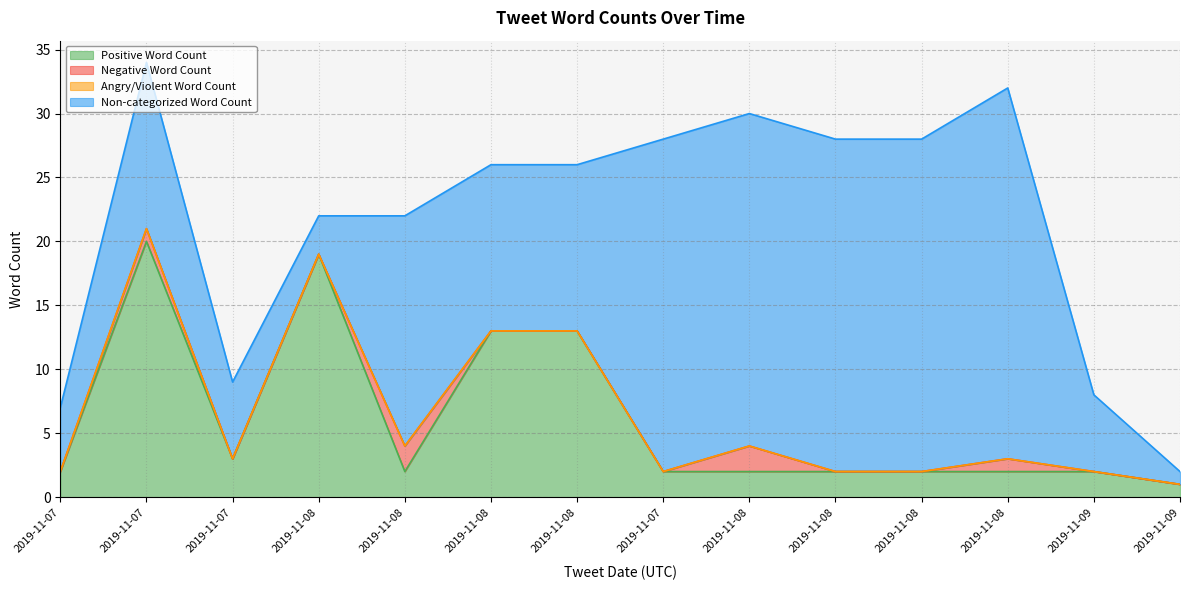

What is the highest value of the Non-categorized Word Count series?

29